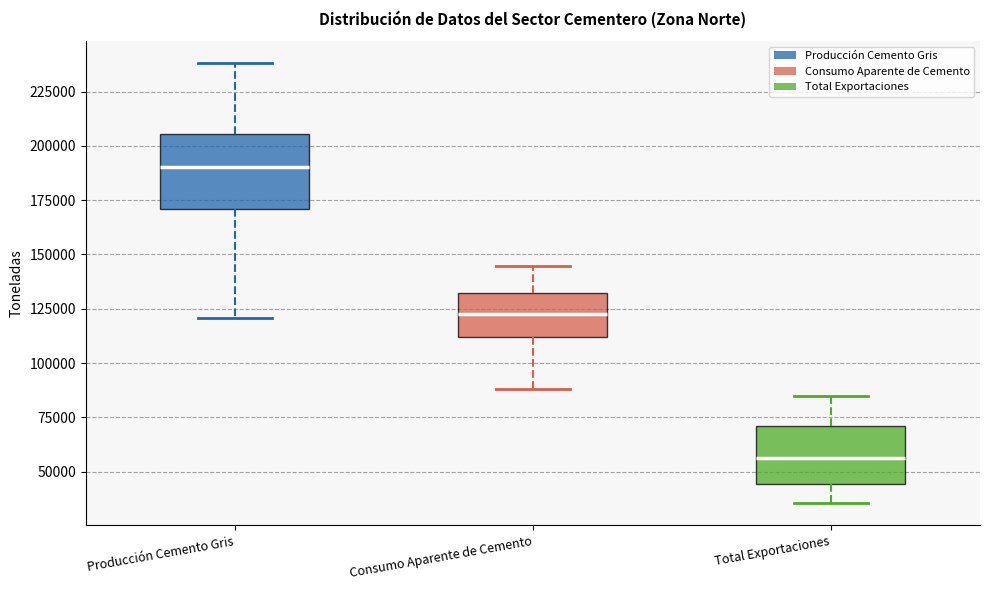

Where is the upper edge of the box for Total Exportaciones on the y-axis? The values are not printed on the chart, so give them approximately, as read against the axis.

70000